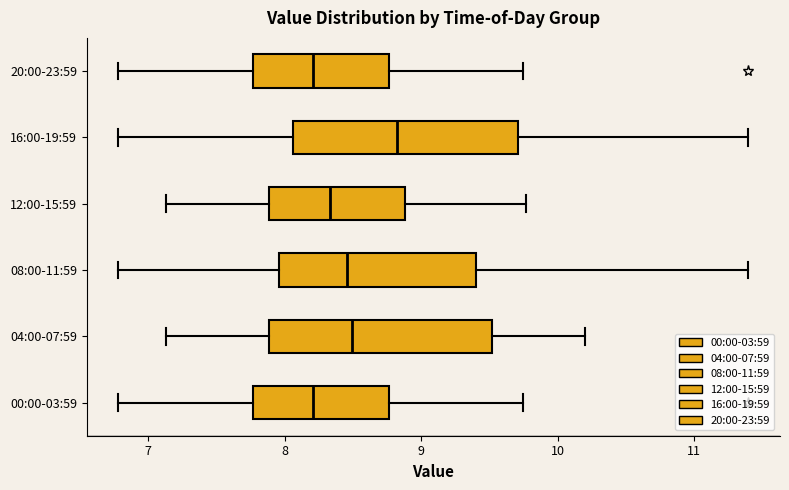

Reading bottom to top, read every box against the x-axis: the position of its median line, the range the box covers, and the ends of its whiskers. The values are not printed on the chart, so give them approximately, as read against the axis.

00:00-03:59: median 8.2, box 7.8 to 8.8, whiskers 6.8 to 9.8
04:00-07:59: median 8.5, box 7.9 to 9.5, whiskers 7.1 to 10.2
08:00-11:59: median 8.5, box 8.0 to 9.4, whiskers 6.8 to 11.4
12:00-15:59: median 8.3, box 7.9 to 8.9, whiskers 7.1 to 9.8
16:00-19:59: median 8.8, box 8.1 to 9.7, whiskers 6.8 to 11.4
20:00-23:59: median 8.2, box 7.8 to 8.8, whiskers 6.8 to 9.8